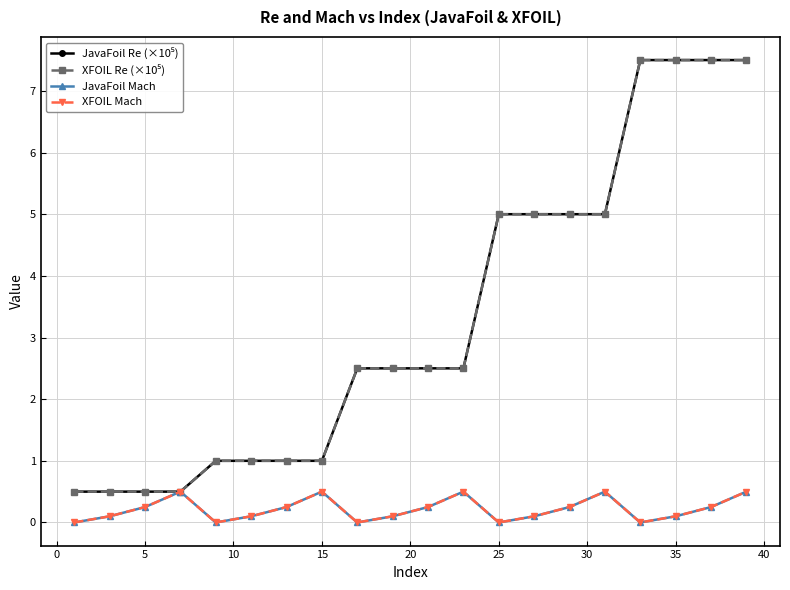

How many lines are shown in the chart?

4